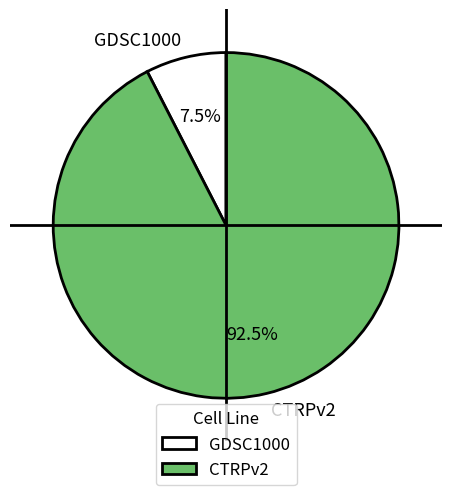

Rank the categories by value from lowest to highest.

GDSC1000, CTRPv2